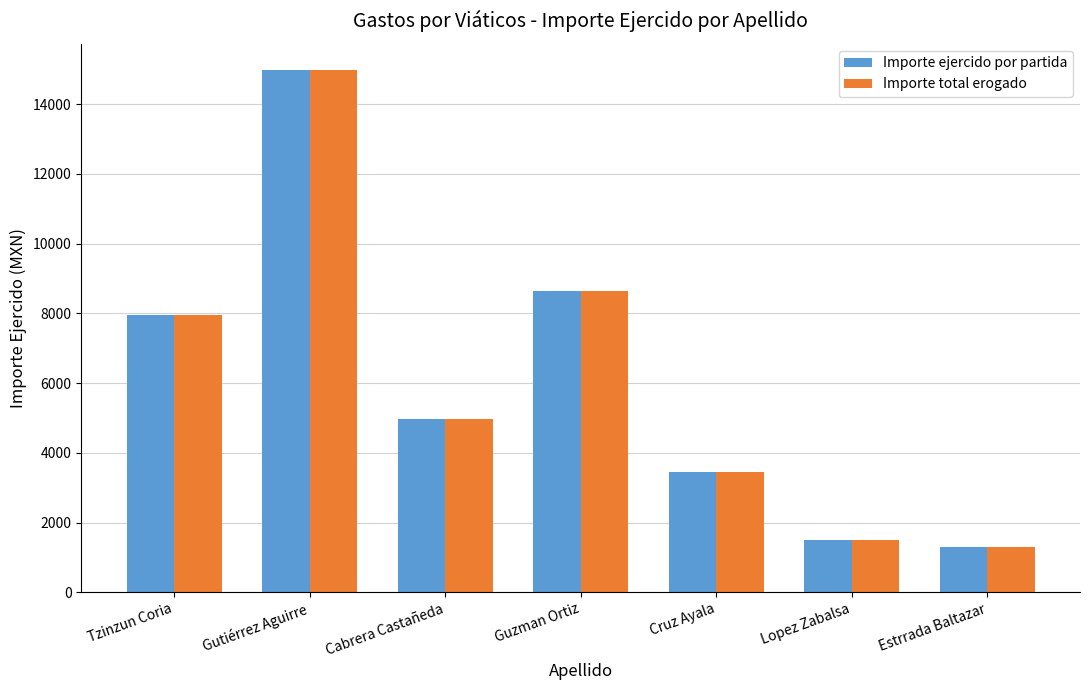

The Importe ejercido por partida series shows 14980.0 at Gutiérrez Aguirre. True or false?

True